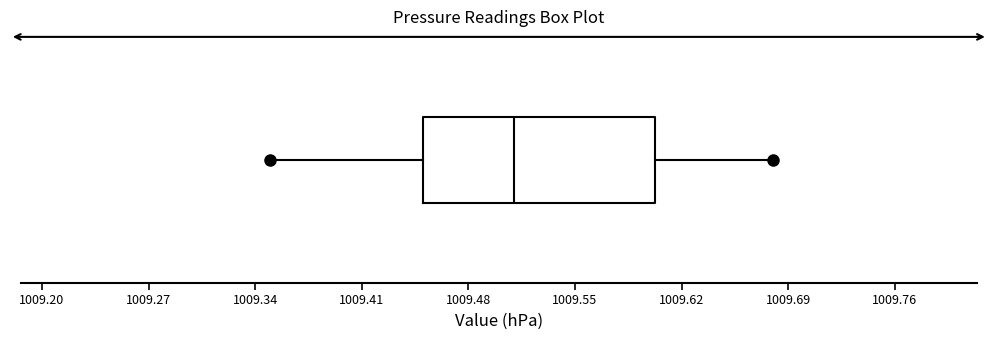

Where does the median line of the box sit on the x-axis? The values are not printed on the chart, so give them approximately, as read against the axis.

1009.51